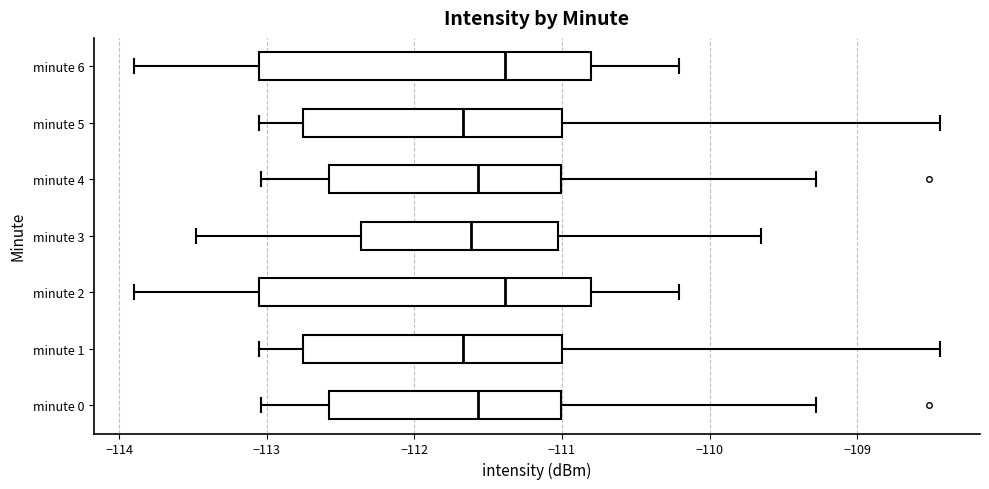

Where does the median line of the box for minute 4 sit on the x-axis? The values are not printed on the chart, so give them approximately, as read against the axis.

-111.6